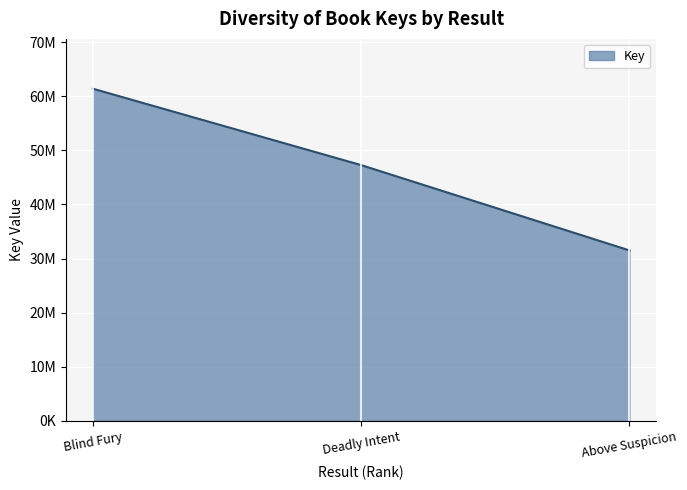

List the labels in order of value, smallest first.

Above Suspicion, Deadly Intent, Blind Fury